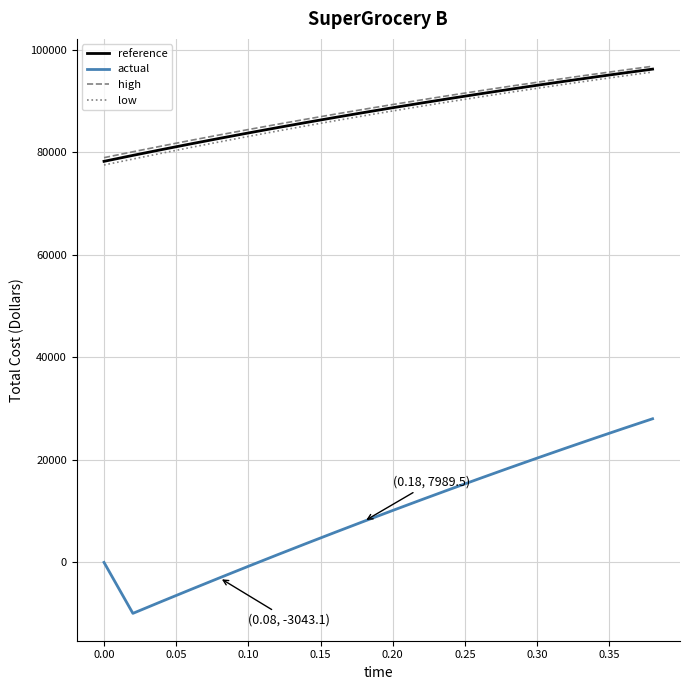

Which series has the largest range (max minus min)?

actual